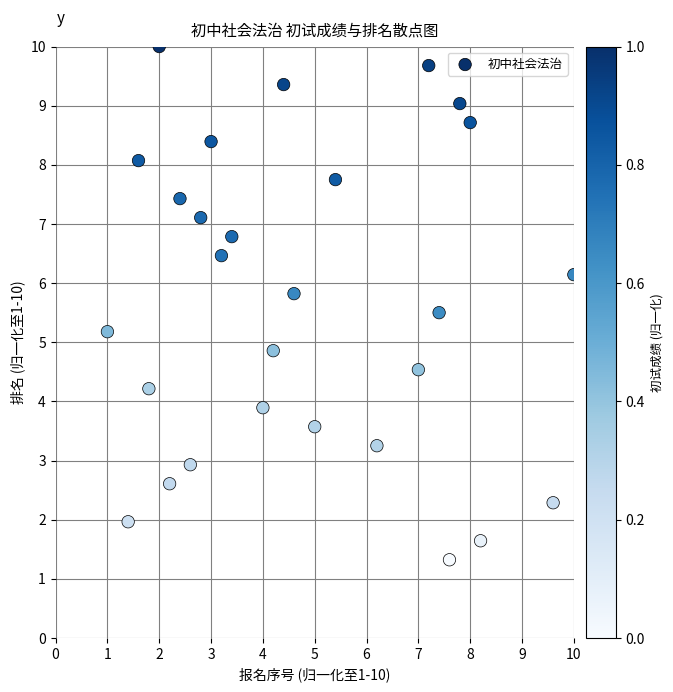

What is the range of X values (max minus min)?

9.0